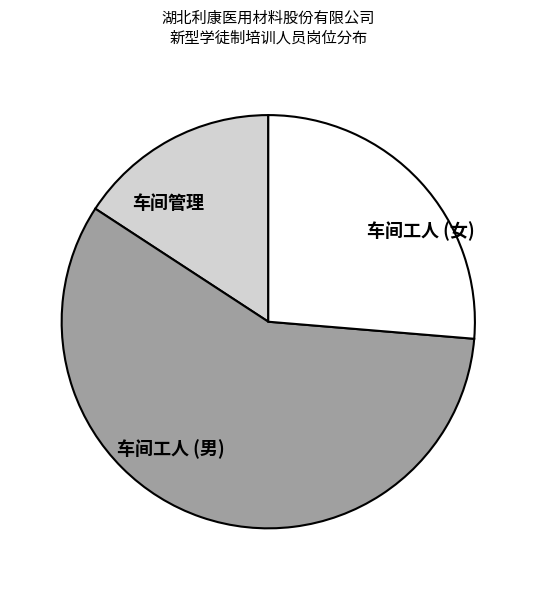

Combined, do 车间工人 (女) and 车间管理 account for over 50%?

No